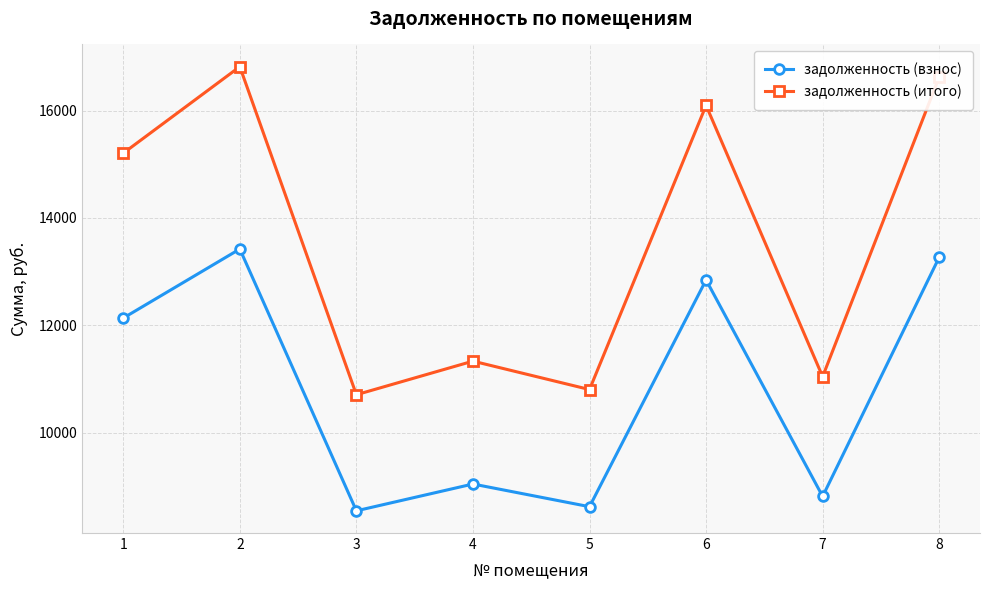

What value does the задолженность (взнос) series have at 1?

12134.4